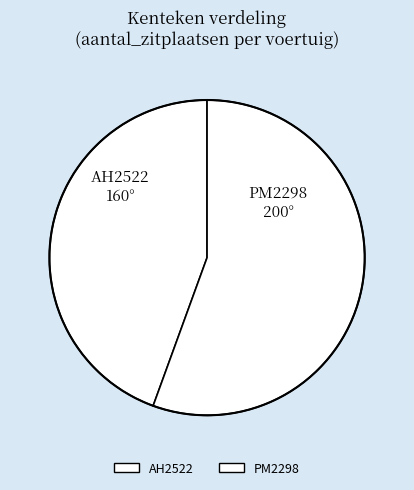

How much of the chart is everything except AH2522?

55.6%